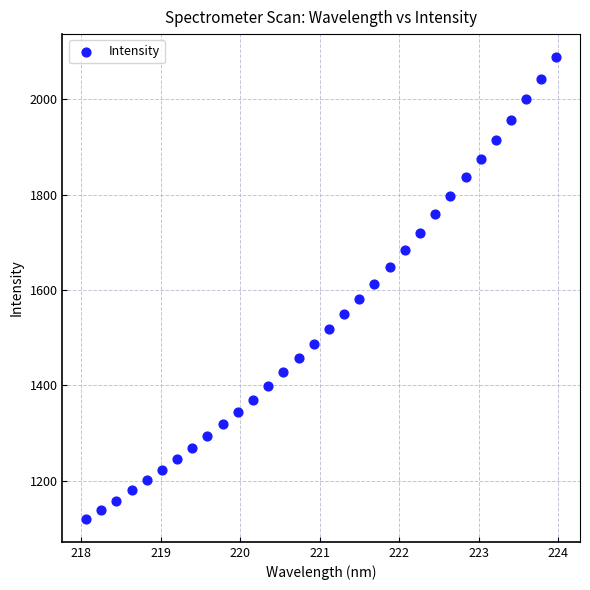

What is the range of Y values (max minus min)?

968.0